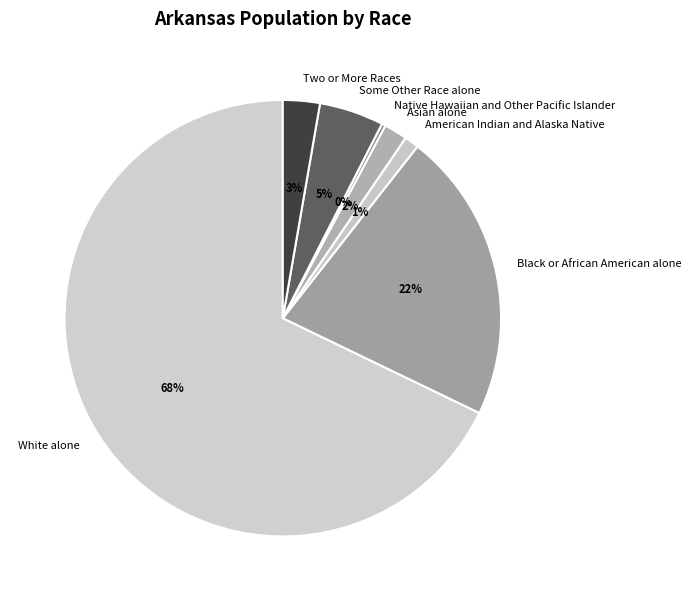

The Black or African American alone slice represents 22% of the pie. True or false?

True